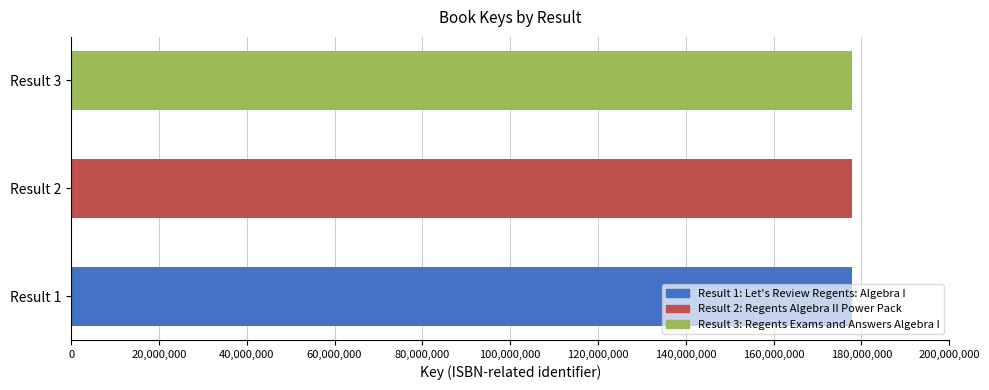

Are the bars horizontal?

Yes